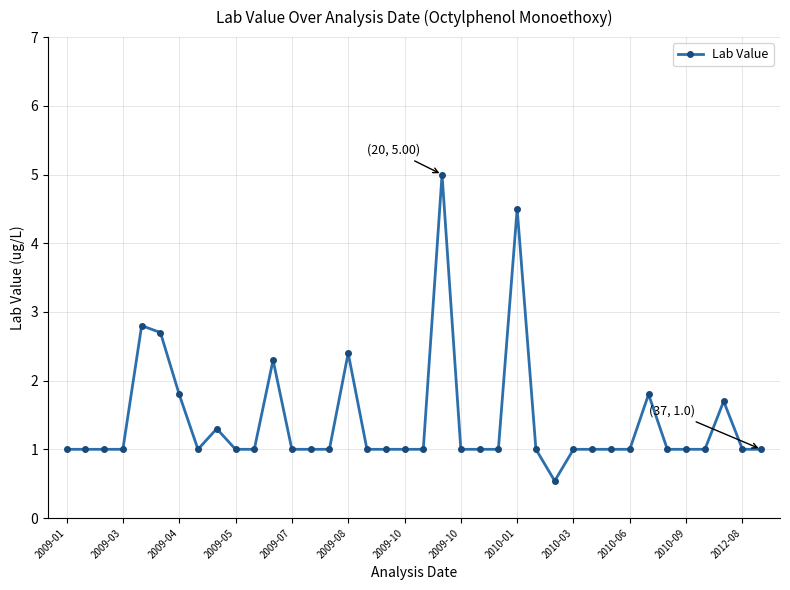

What is the average value?

1.4